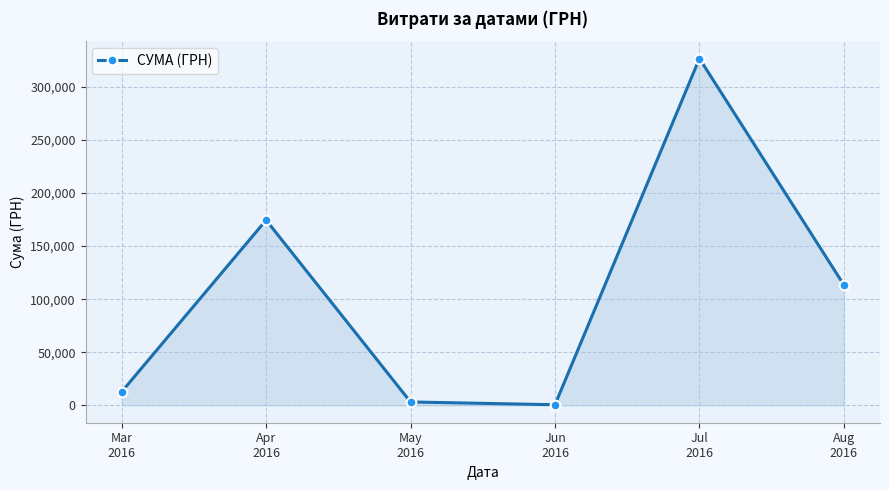

What is the ratio of the value at Jul
2016 to the value at Apr
2016?

1.9